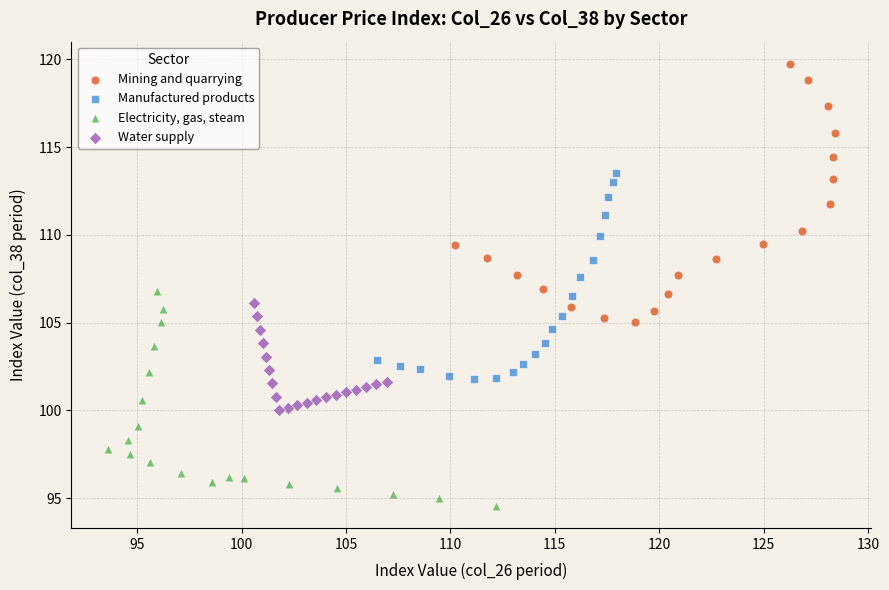

Which series has the largest Y range (max minus min)?

Mining and quarrying